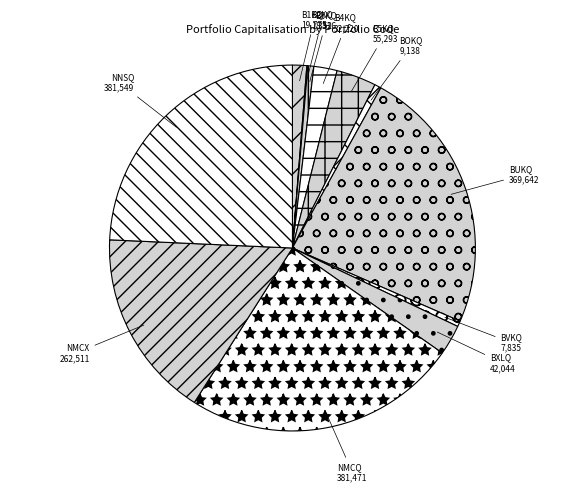

Do B5KQ and B1KQ together represent more than half of the pie?

No